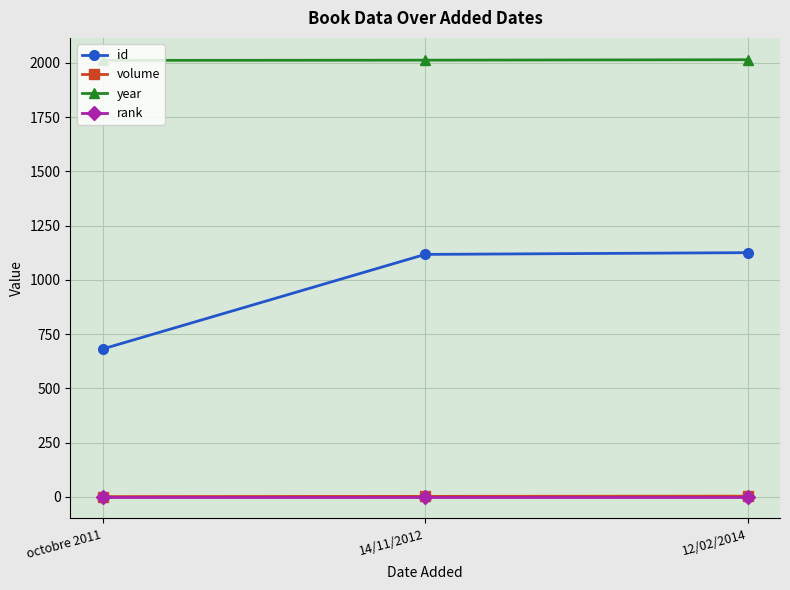

What value does the volume series have at 12/02/2014?

3